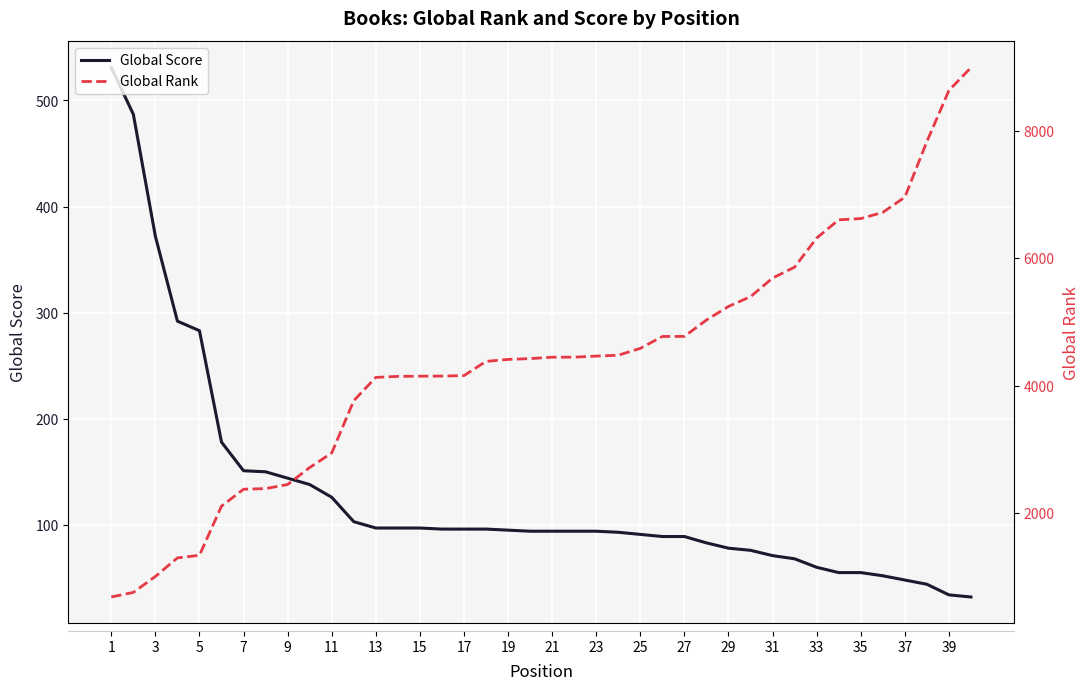

Where is Global Score nearest to the value 281?

5